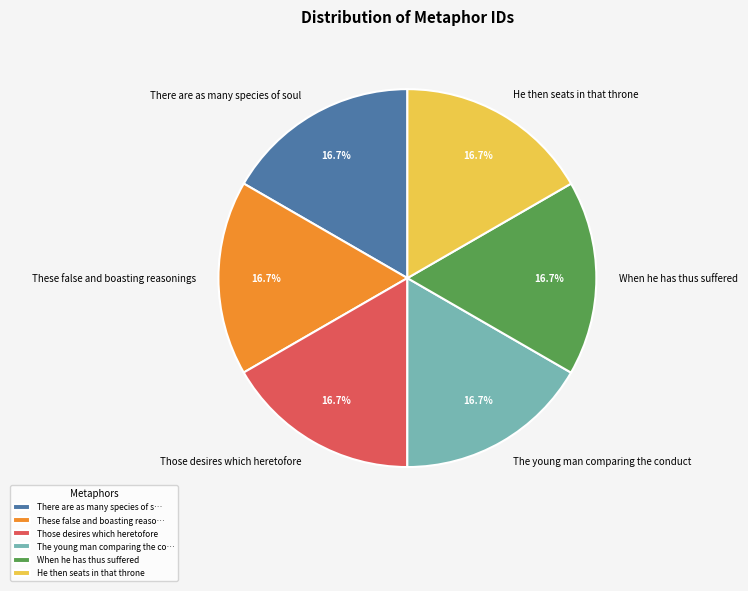

What is the ratio of the value at He then seats in that throne to the value at When he has thus suffered?

1.0